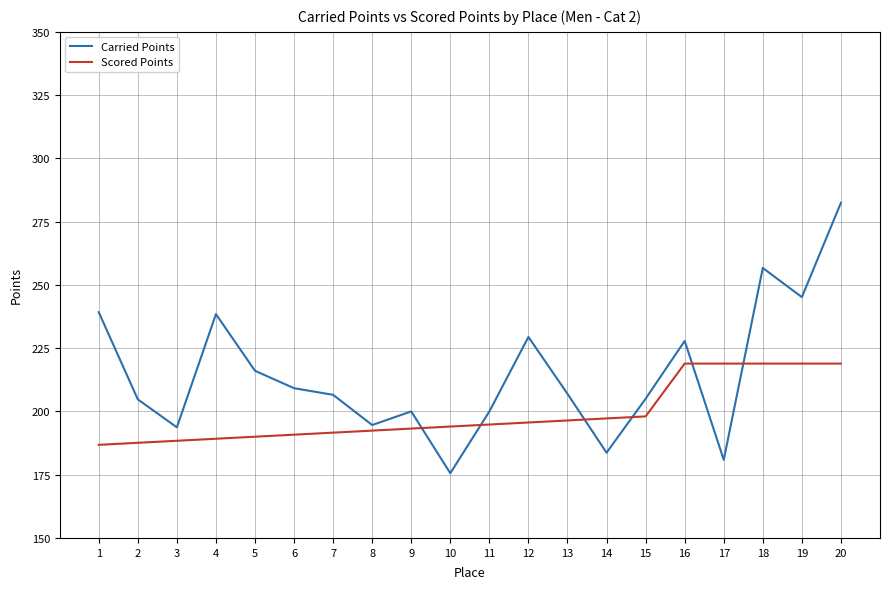

At 6, list the series in order from smallest to largest.

Scored Points, Carried Points